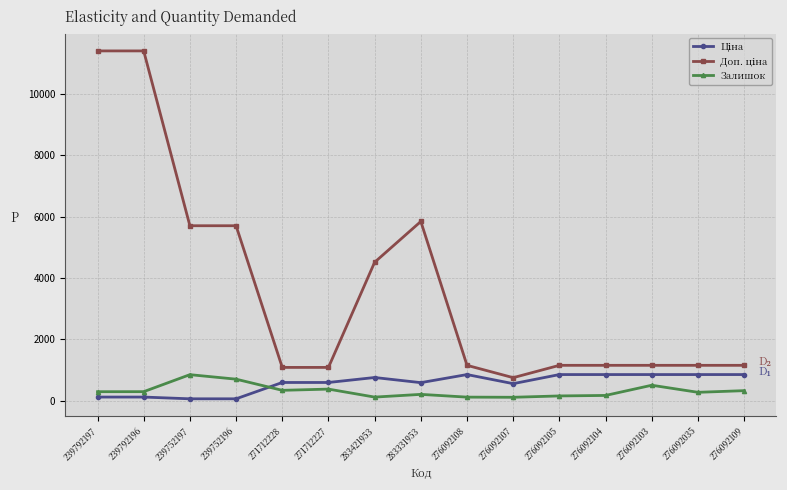

What is the difference between the maximum and minimum values in the Залишок series?

738.0